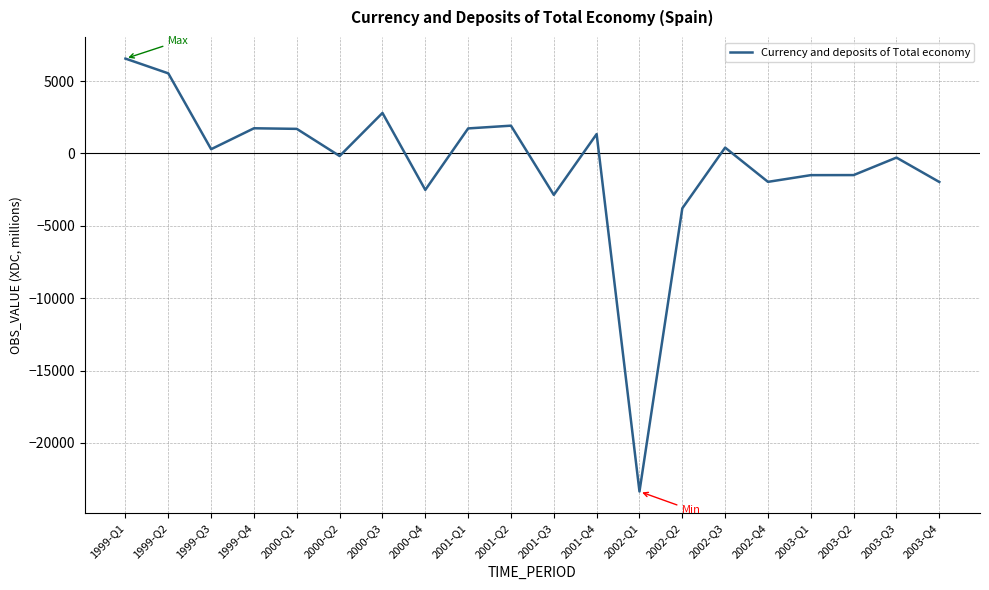

Where is the data nearest to the value -8401?

2002-Q2